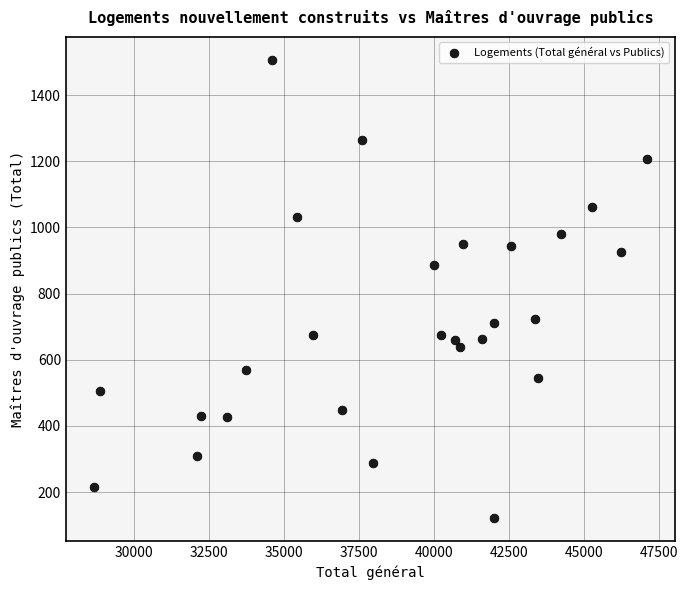

What is the range of X values (max minus min)?

18463